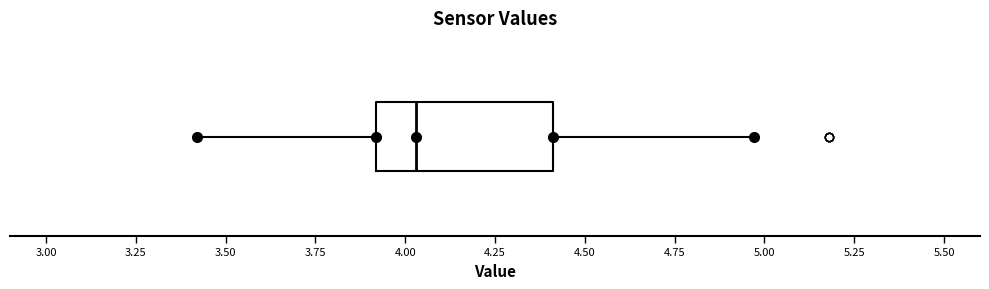

Transcribe this box plot: give where the median line is, the range the box spans, and where the two whiskers end, as read against the x-axis. The values are not printed on the chart, so give them approximately, as read against the axis.

median 4.05, box 3.90 to 4.40, whiskers 3.40 to 4.95